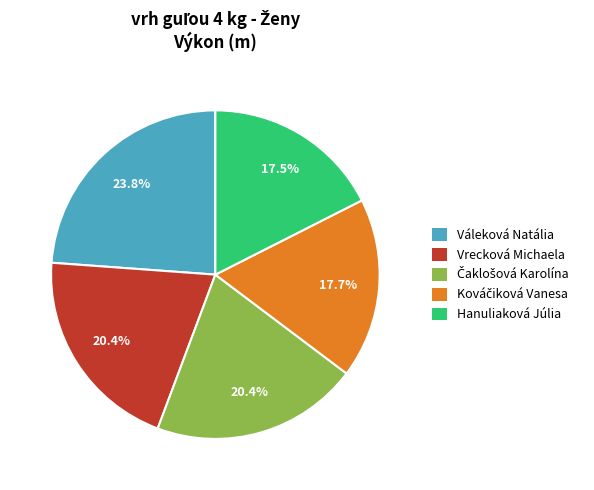

Which category has the biggest portion of the pie?

Váleková Natália